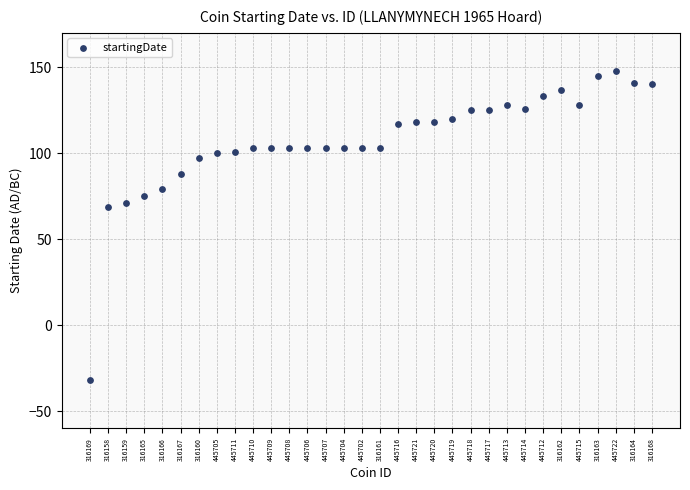

What is the range of Y values (max minus min)?

180